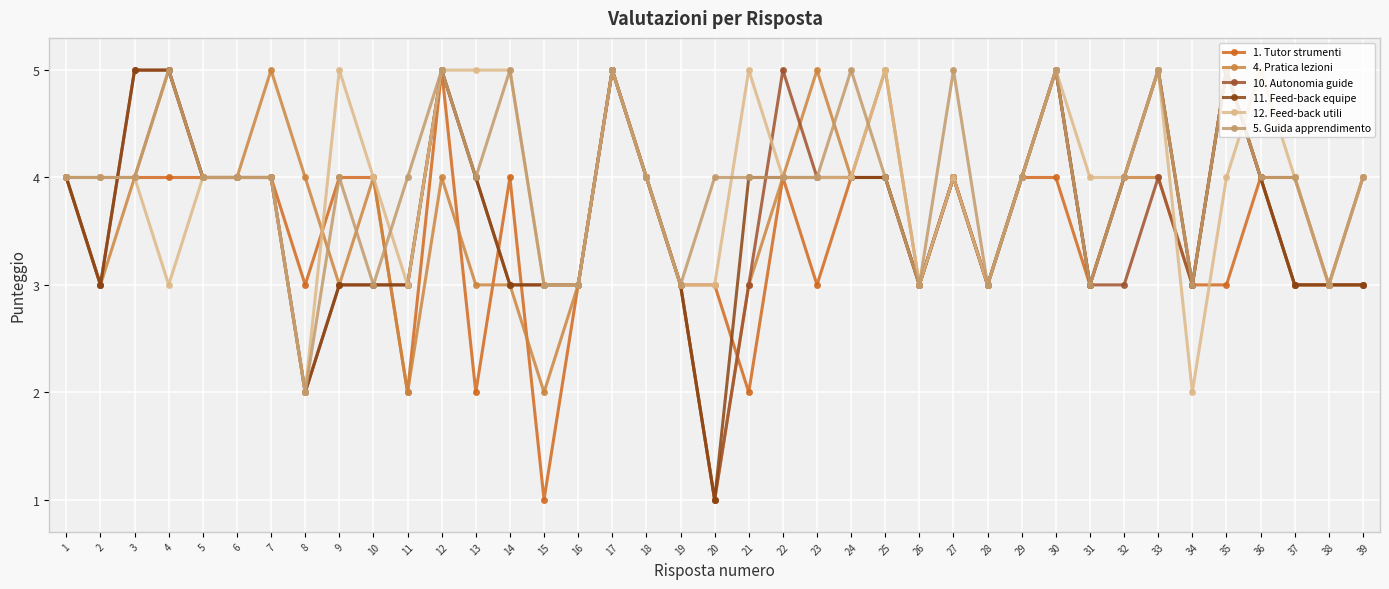

How many lines are shown in the chart?

6